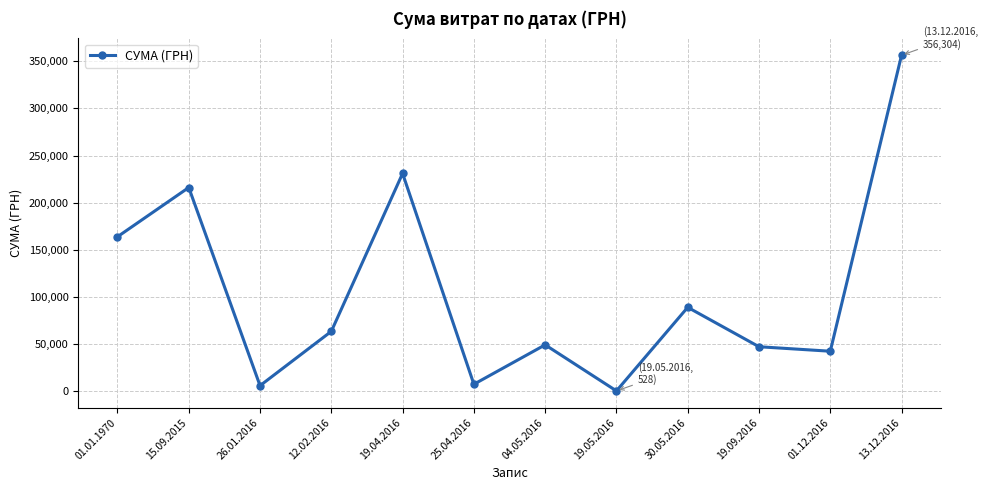

What is the average value?

106129.8